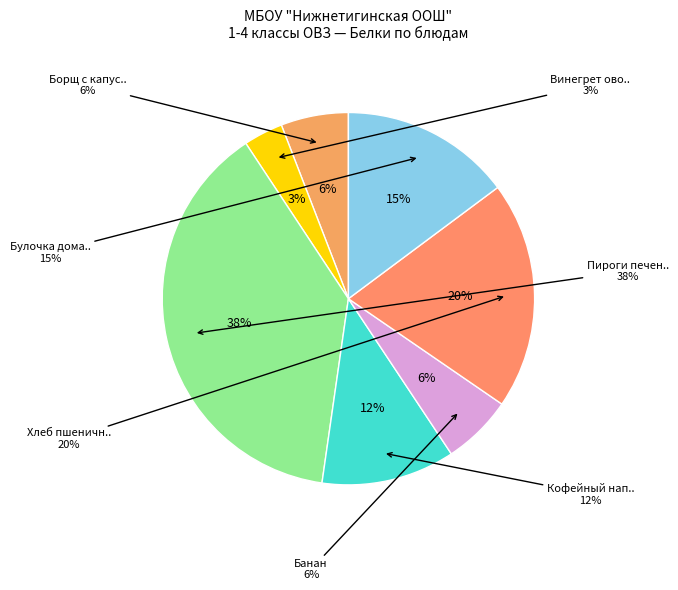

How many slices are in this pie chart?

7